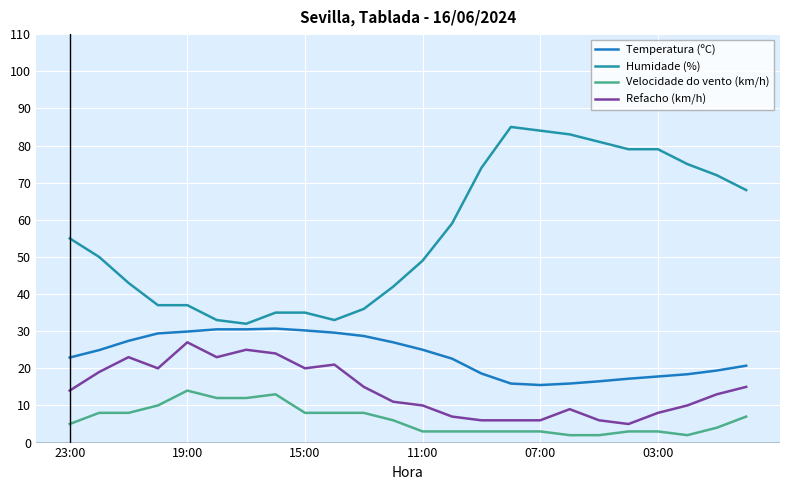

Rank the series by their maximum value, from lowest to highest.

Velocidade do vento (km/h), Refacho (km/h), Temperatura (ºC), Humidade (%)